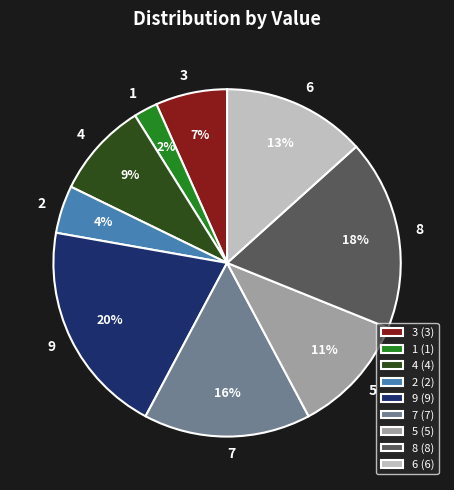

Between 6 and 7, which is larger?

7